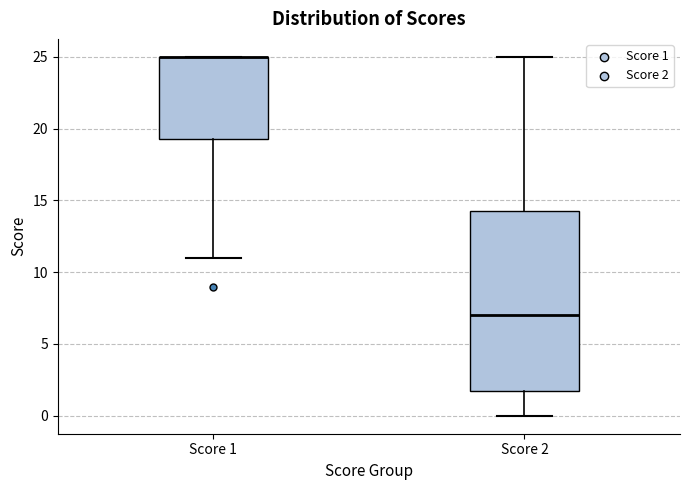

Comparing the boxes themselves (not the whiskers), which one is the tallest?

Score 2